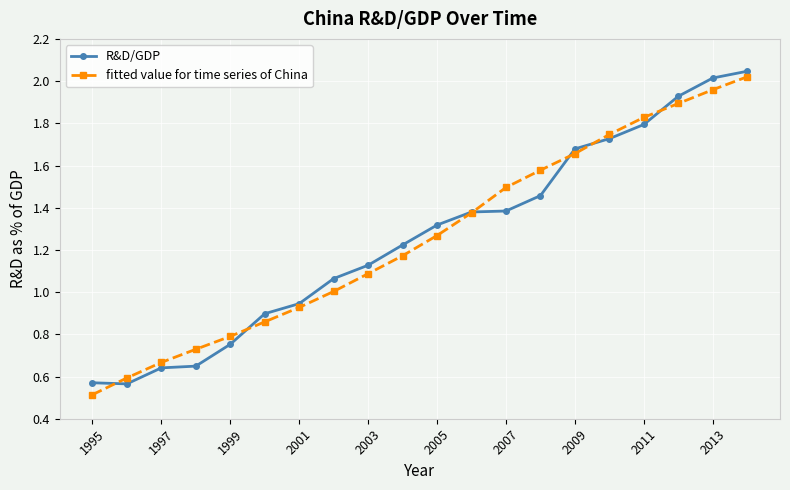

True or false: R&D/GDP has more than 2 interior local peaks.

False